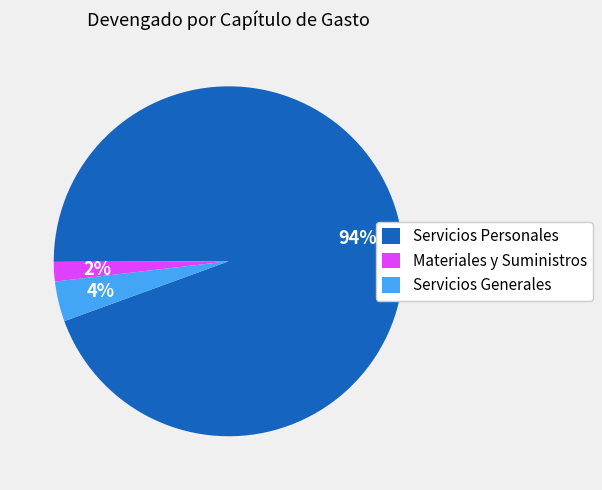

To the nearest percent, what is the average slice percentage?

33%